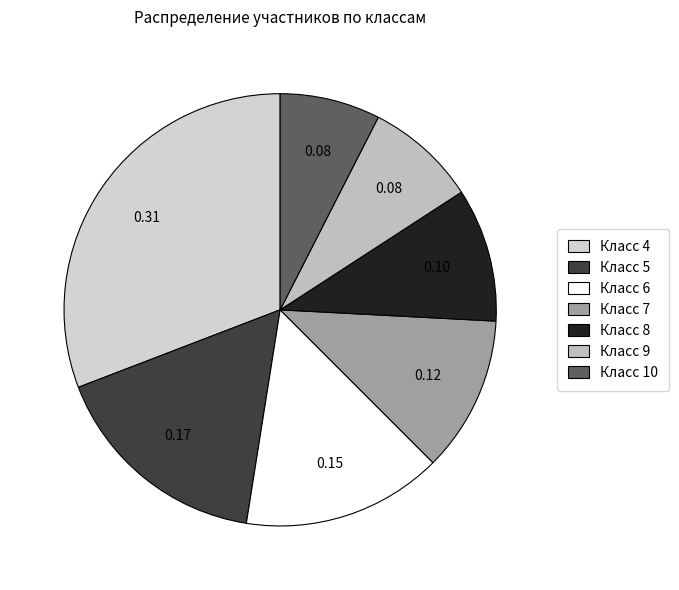

Is it true that Класс 7 is 12% of the pie?

True